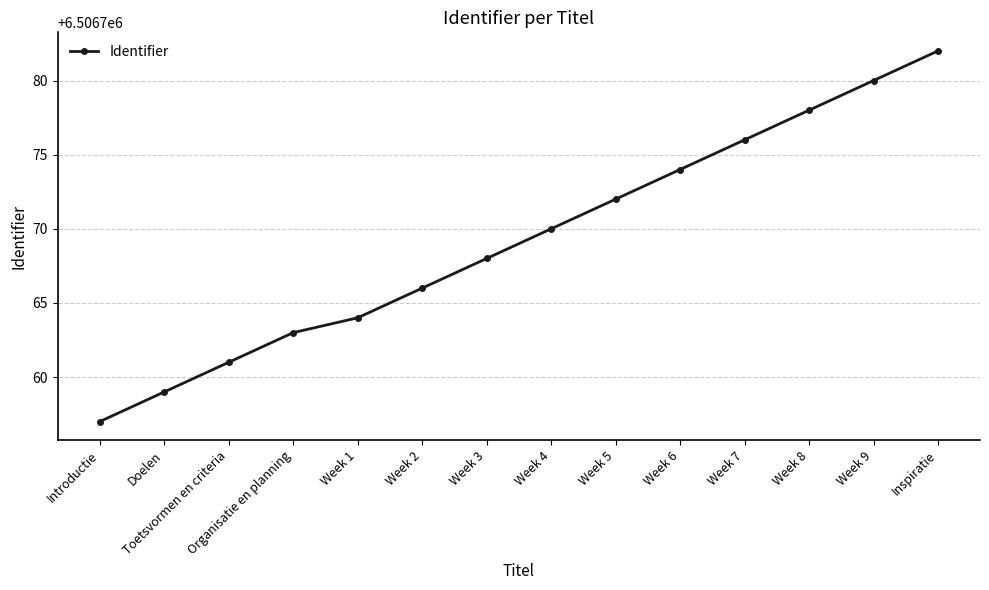

Does the chart display data point markers on the line(s)?

Yes